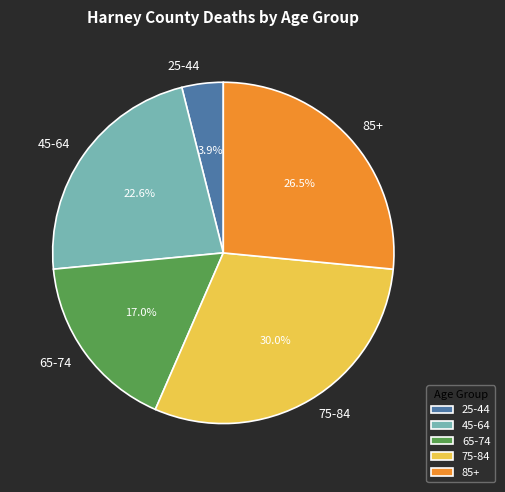

To the nearest percent, what percentage of the pie is 45-64?

23%